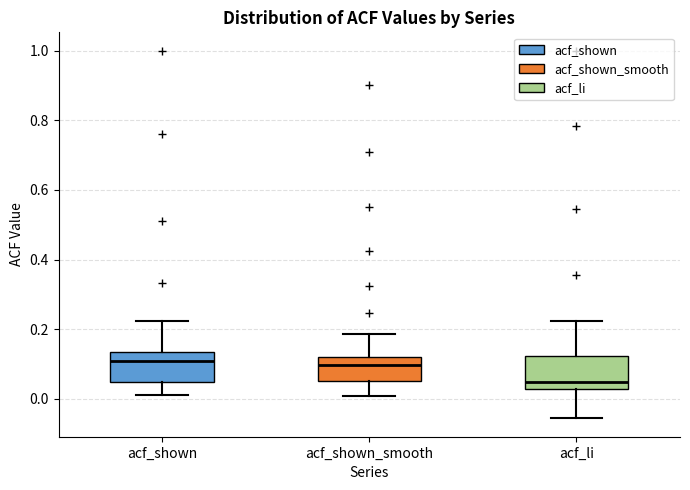

Reading left to right, transcribe this box plot: for each box, give where its median line is, the range the box spans, and where its two whiskers end, as read against the y-axis. The values are not printed on the chart, so give them approximately, as read against the axis.

acf_shown: median 0.10, box 0.04 to 0.14, whiskers 0.02 to 0.22
acf_shown_smooth: median 0.10, box 0.06 to 0.12, whiskers 0.00 to 0.18
acf_li: median 0.04, box 0.02 to 0.12, whiskers -0.06 to 0.22